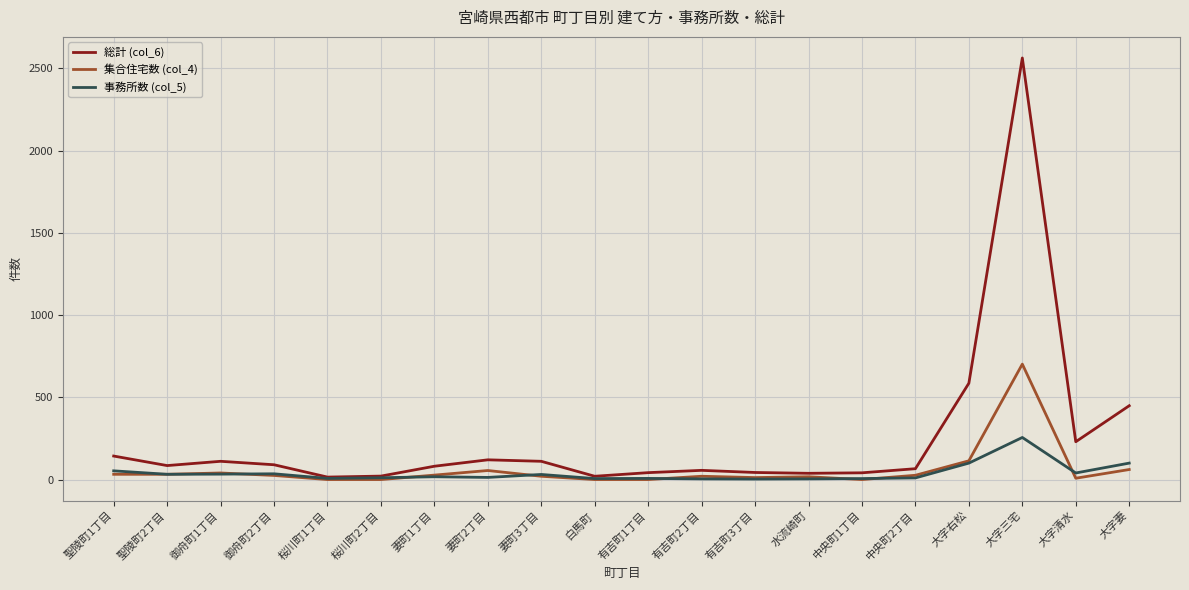

What is the maximum value shown in the chart?

2564